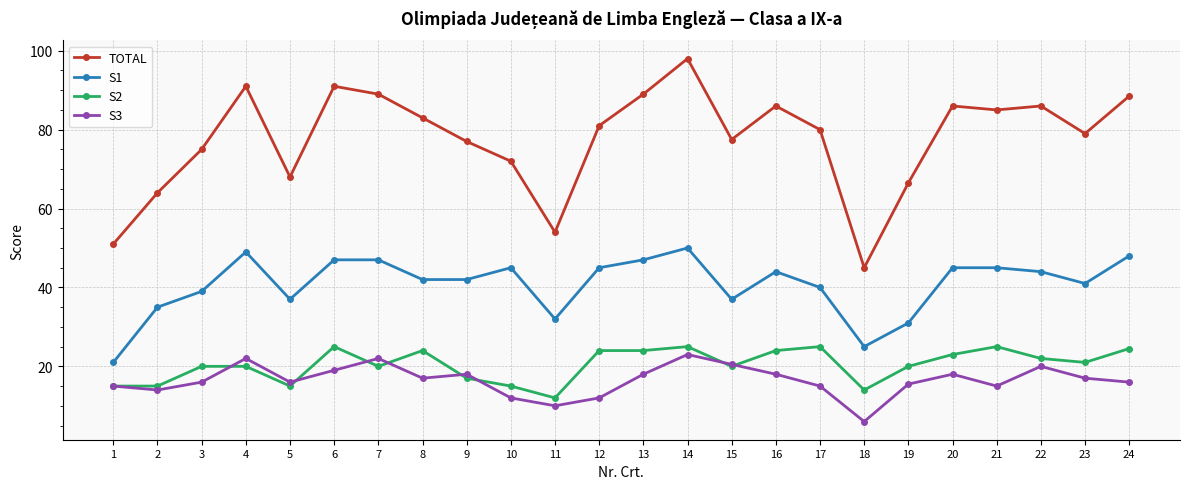

How many series are shown in this chart?

4